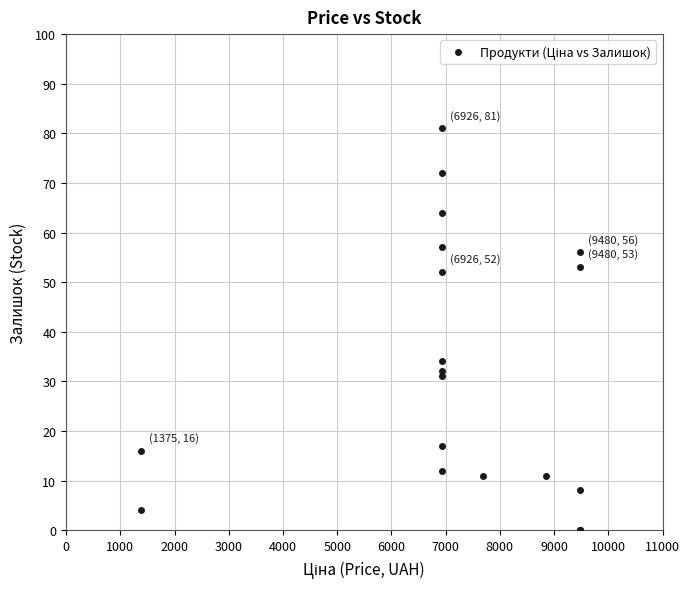

What Y value in the scatter plot is closest to 40?

34